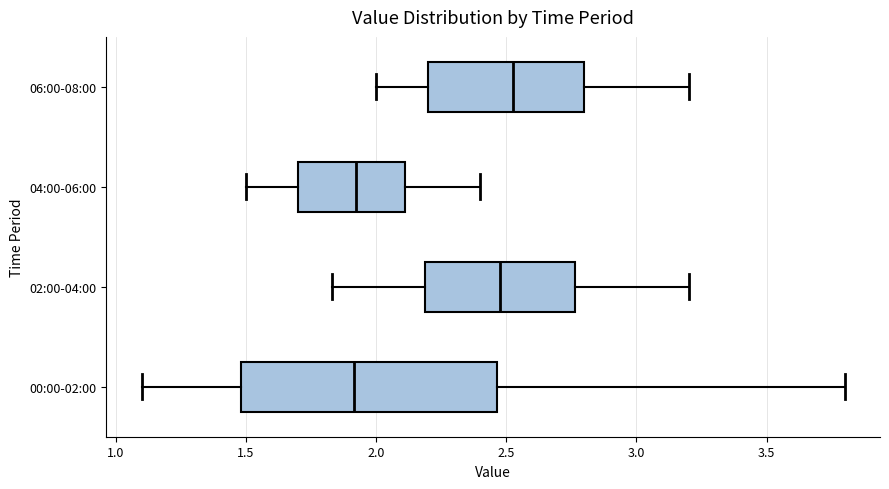

Reading bottom to top, read every box against the x-axis: the position of its median line, the range the box covers, and the ends of its whiskers. The values are not printed on the chart, so give them approximately, as read against the axis.

00:00-02:00: median 1.90, box 1.50 to 2.45, whiskers 1.10 to 3.80
02:00-04:00: median 2.50, box 2.20 to 2.75, whiskers 1.85 to 3.20
04:00-06:00: median 1.95, box 1.70 to 2.10, whiskers 1.50 to 2.40
06:00-08:00: median 2.55, box 2.20 to 2.80, whiskers 2.00 to 3.20